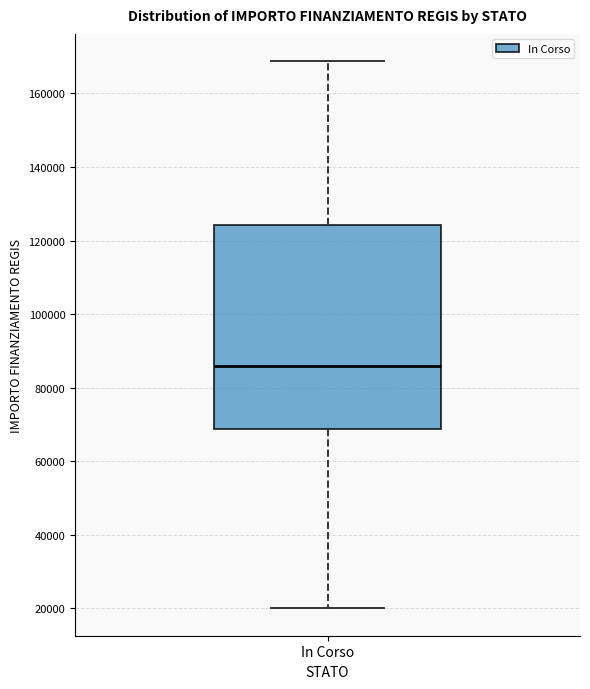

Transcribe this box plot: give where the median line is, the range the box spans, and where the two whiskers end, as read against the y-axis. The values are not printed on the chart, so give them approximately, as read against the axis.

median 86000, box 68000 to 124000, whiskers 20000 to 168000